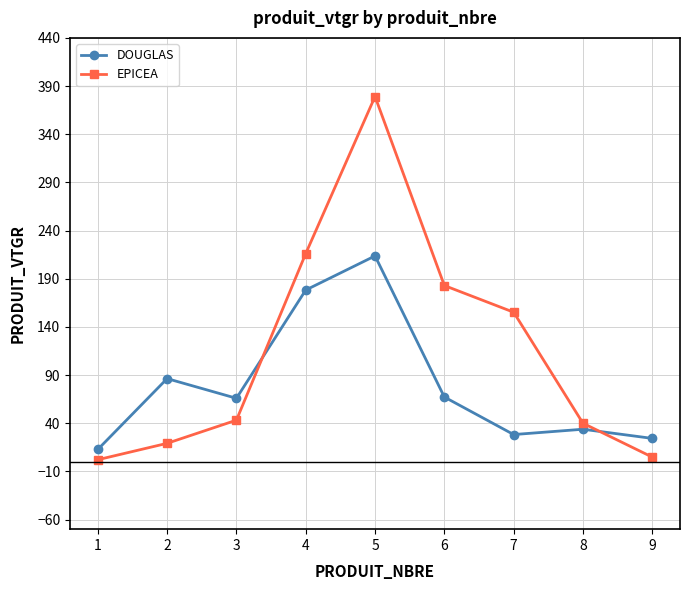

Rank the series by their maximum value, from lowest to highest.

DOUGLAS, EPICEA